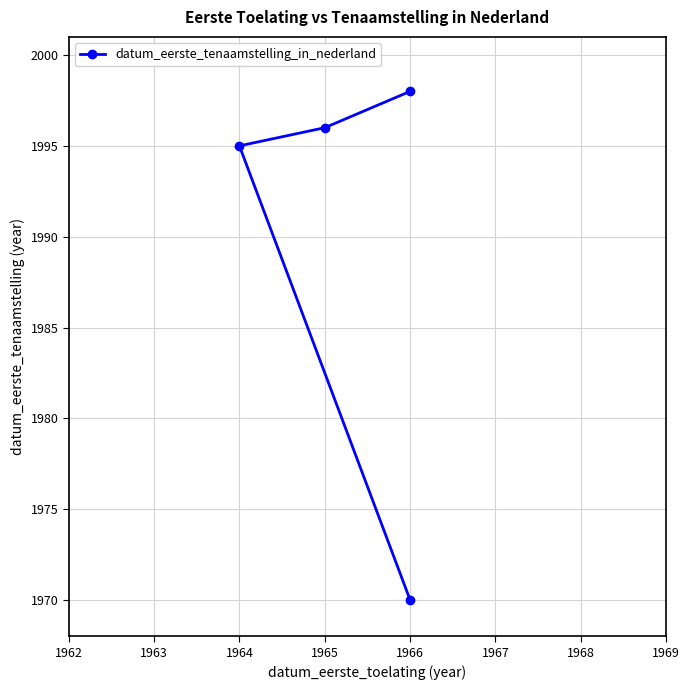

True or false: the data has more than 2 interior local peaks.

False